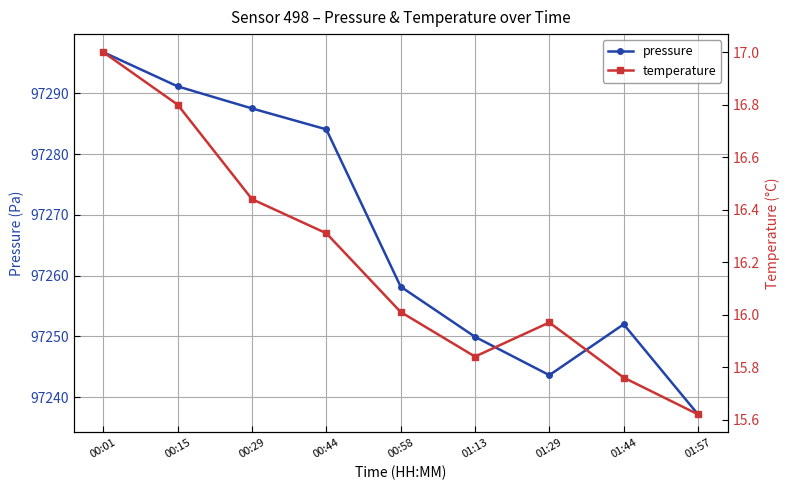

What are all the series names shown in the legend?

pressure, temperature